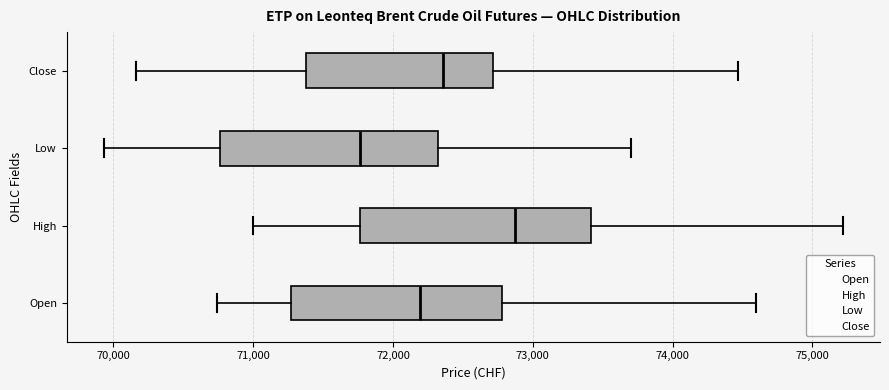

Which box's median line is the furthest to the left?

Low